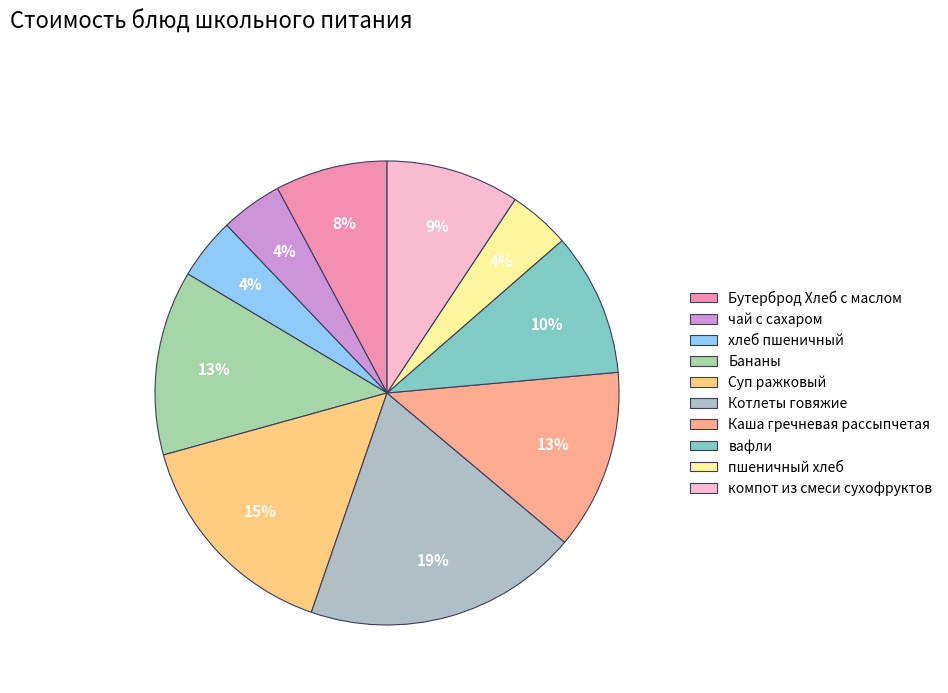

To the nearest percent, what is the average slice percentage?

10%